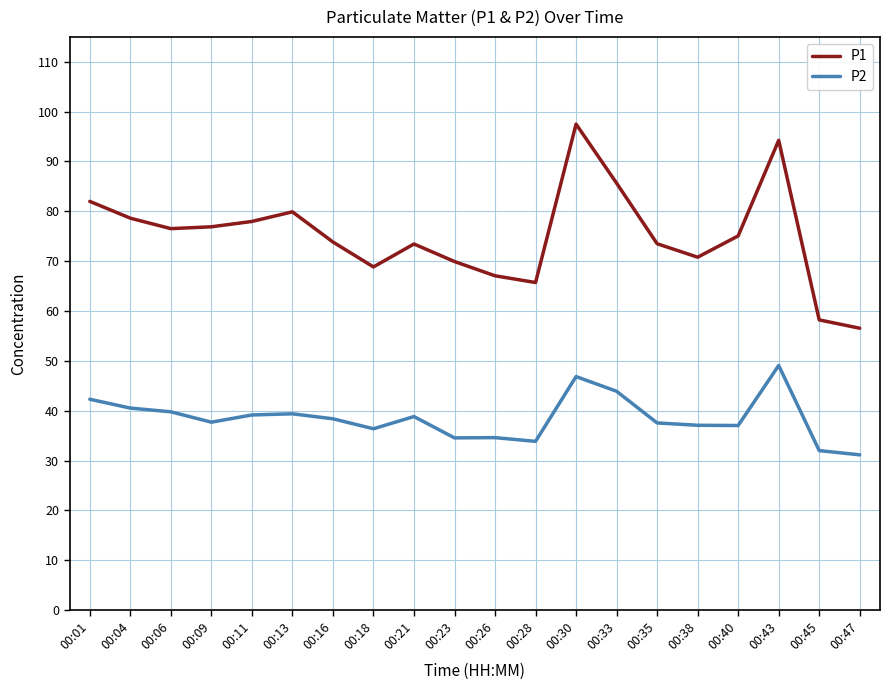

True or false: P2 and P1 cross at least once.

False